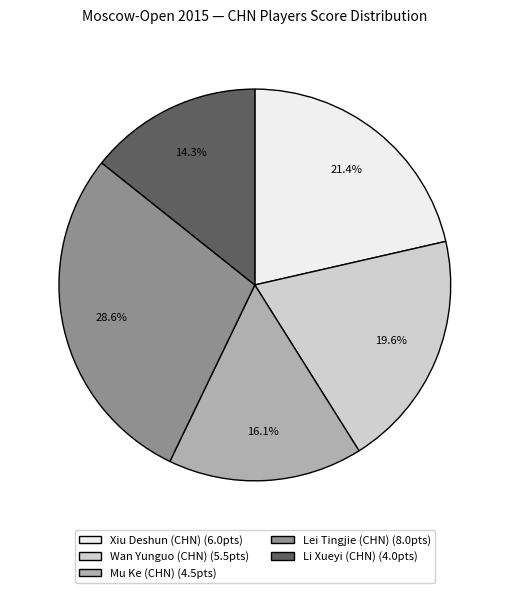

Count the number of slices in the pie.

5